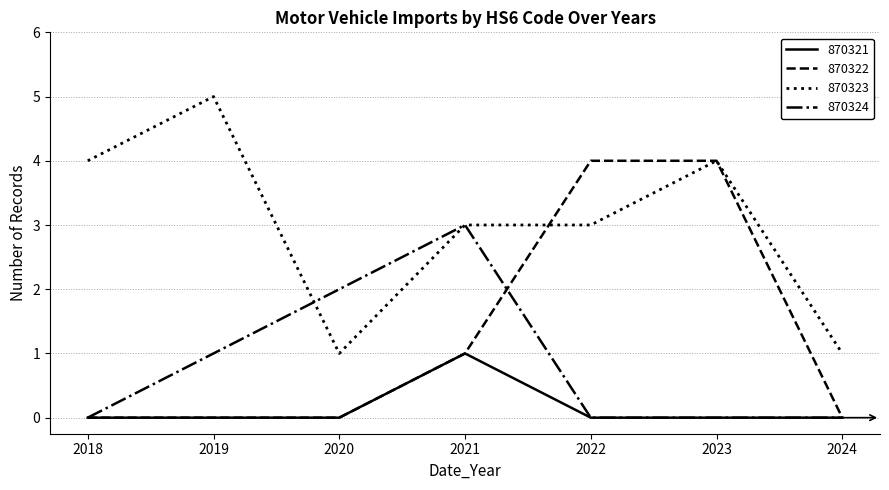

Read the 870322 value at 2022.

4